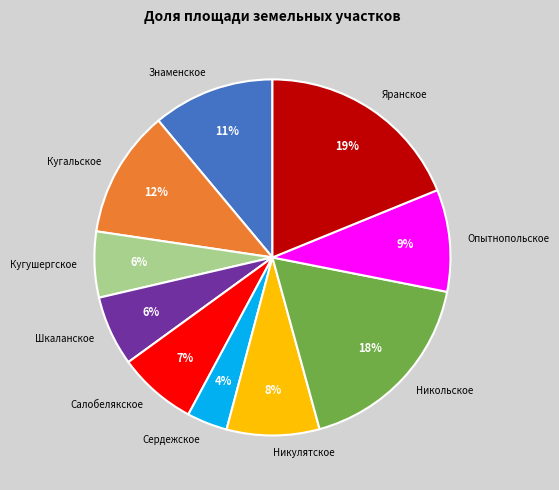

To the nearest percent, what is the difference between the largest and smallest slice percentages?

15%